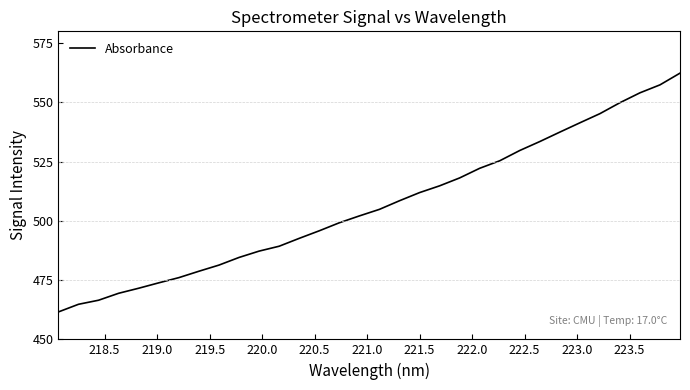

What is the greatest value displayed?

562.4